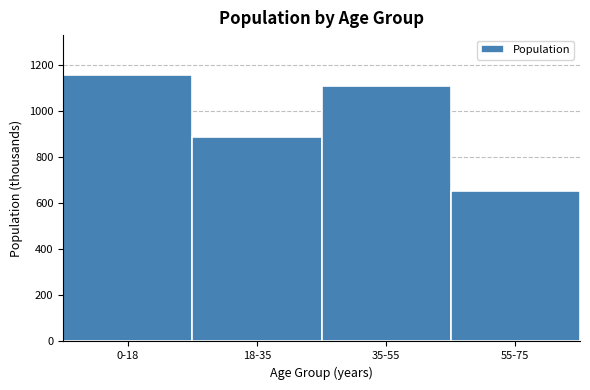

Reading left to right, extract all data points from this chart.

0-18=1155	18-35=887	35-55=1107	55-75=654